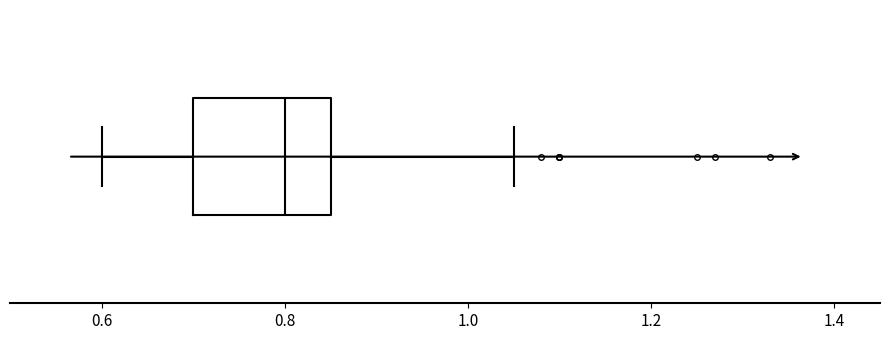

Transcribe this box plot: give where the median line is, the range the box spans, and where the two whiskers end, as read against the x-axis. The values are not printed on the chart, so give them approximately, as read against the axis.

median 0.80, box 0.70 to 0.86, whiskers 0.60 to 1.06